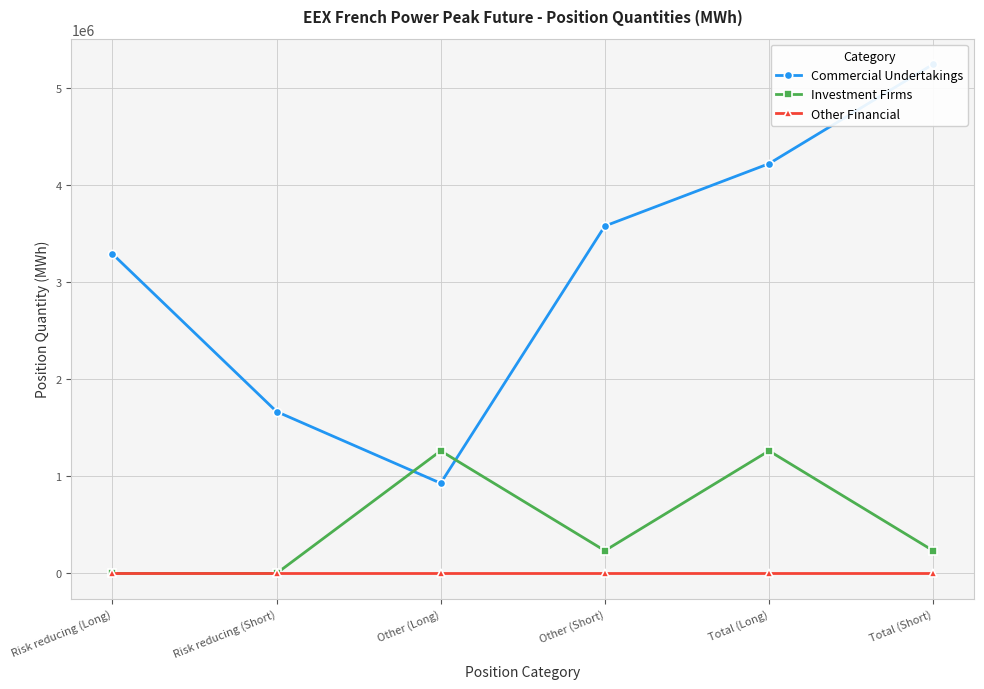

Rank the series by their maximum value, from lowest to highest.

Other Financial, Investment Firms, Commercial Undertakings